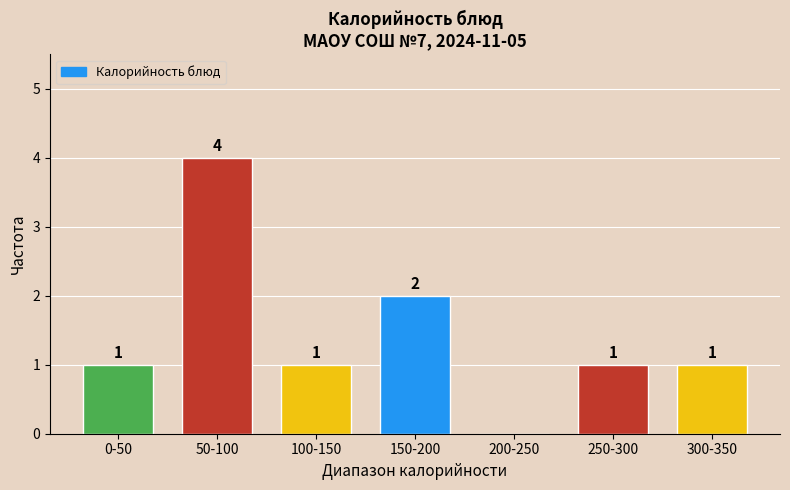

Reading right to left, what are all the values shown in this chart?

300-350=1	250-300=1	200-250=0	150-200=2	100-150=1	50-100=4	0-50=1